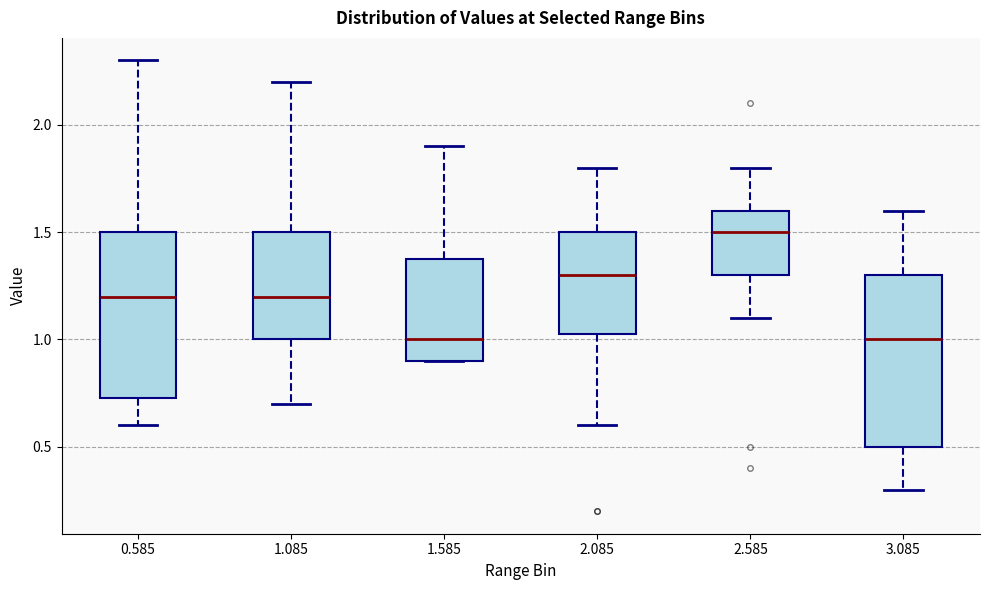

Where does the median line of the box at x = 0.585 sit on the y-axis? The values are not printed on the chart, so give them approximately, as read against the axis.

1.20